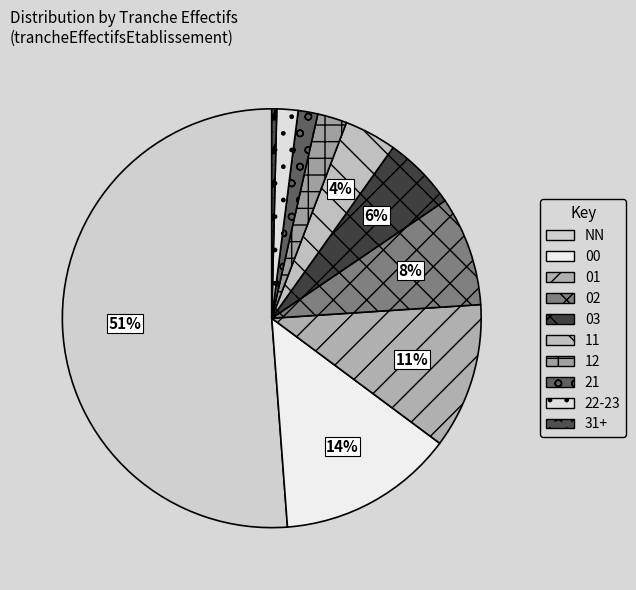

What is the majority slice?

NN